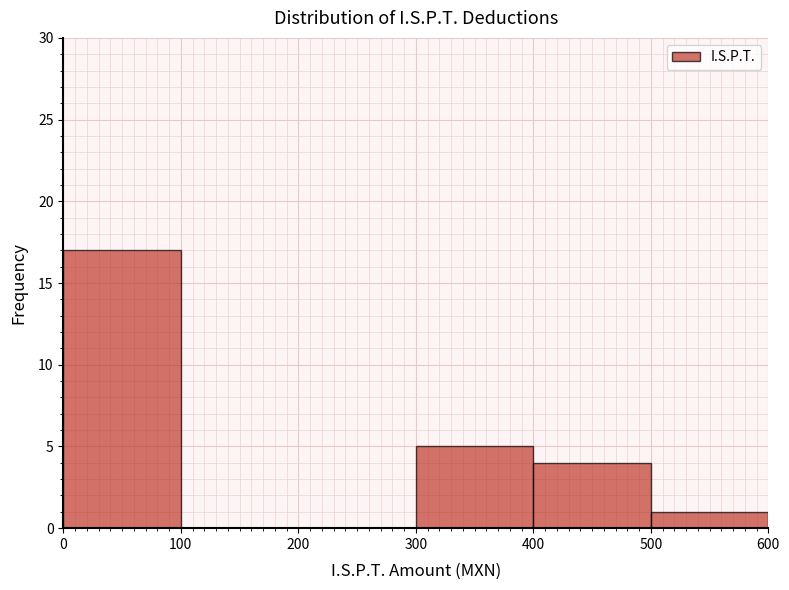

Reading left to right, transcribe this chart: for each bar, give the range it covers on the x-axis and its height. The values are not printed on the chart, so give them approximately, as read against the axis.

0 to 100: 17
100 to 200: 0
200 to 300: 0
300 to 400: 5
400 to 500: 4
500 to 600: 1